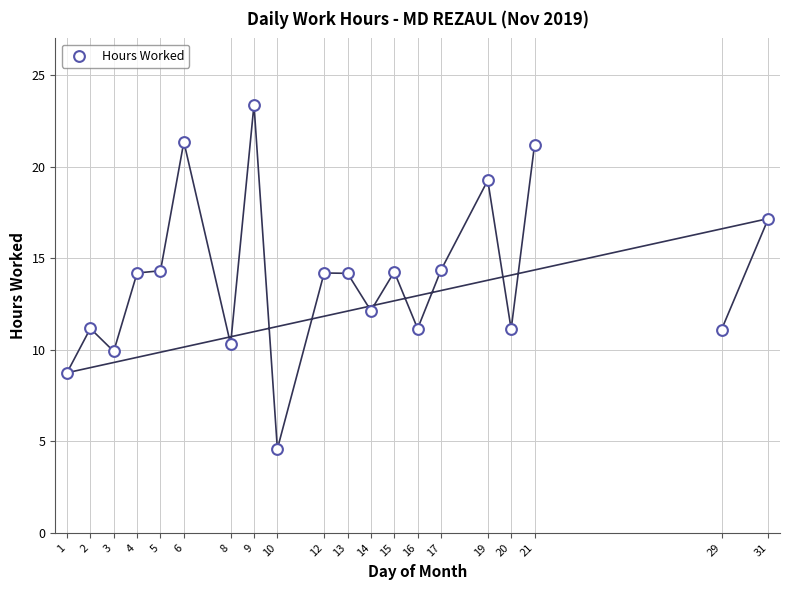

What Y value in the scatter plot is closest to 13?

12.1